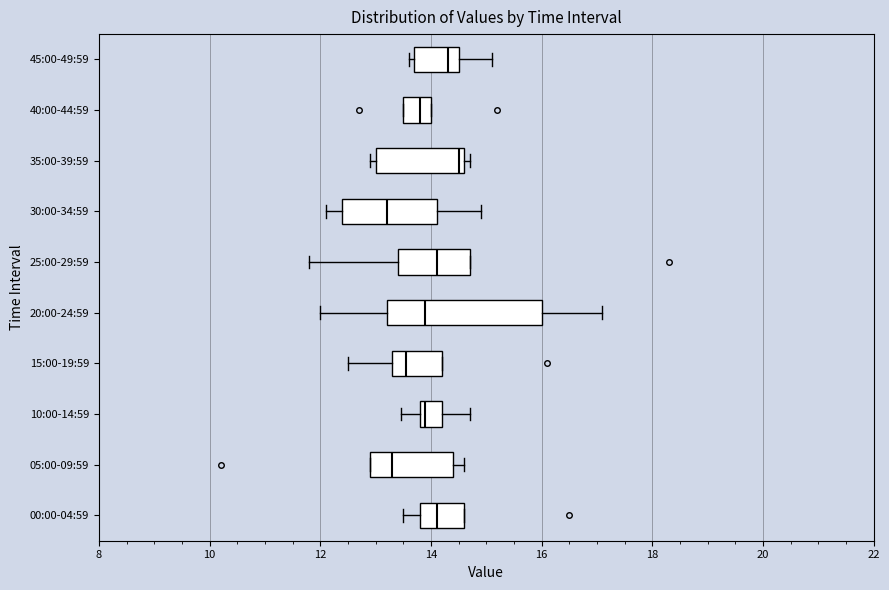

Which box is the widest, from its left edge to its right edge?

20:00-24:59